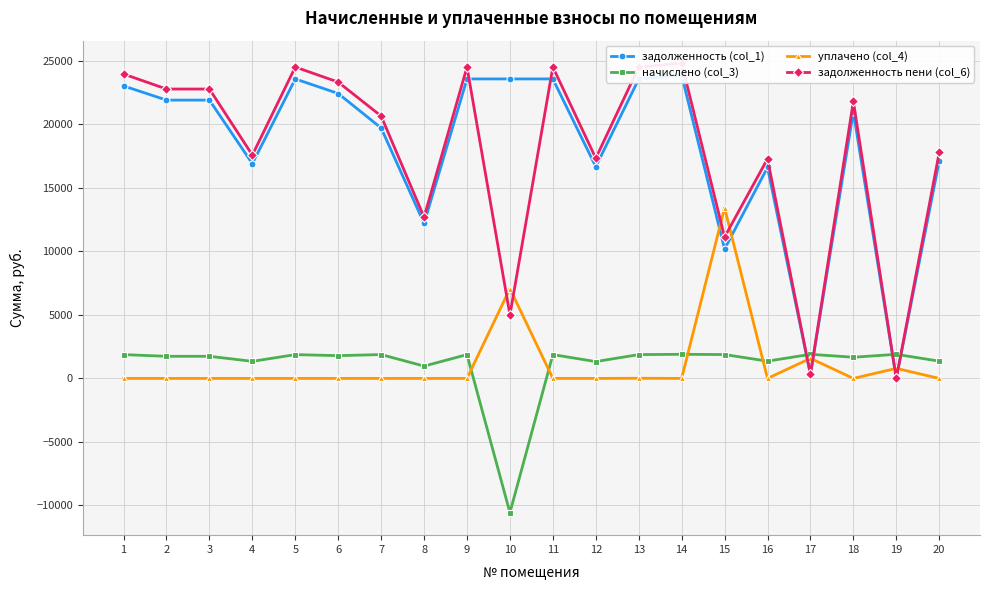

True or false: задолженность пени (col_6) and начислено (col_3) cross at least once.

True